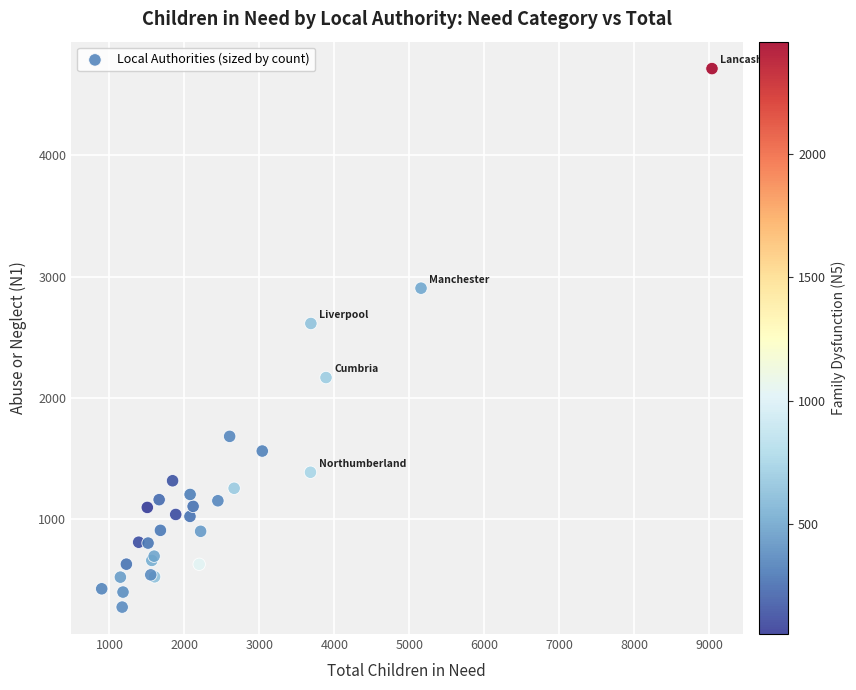

What Y value in the scatter plot is closest to 2494?

2613